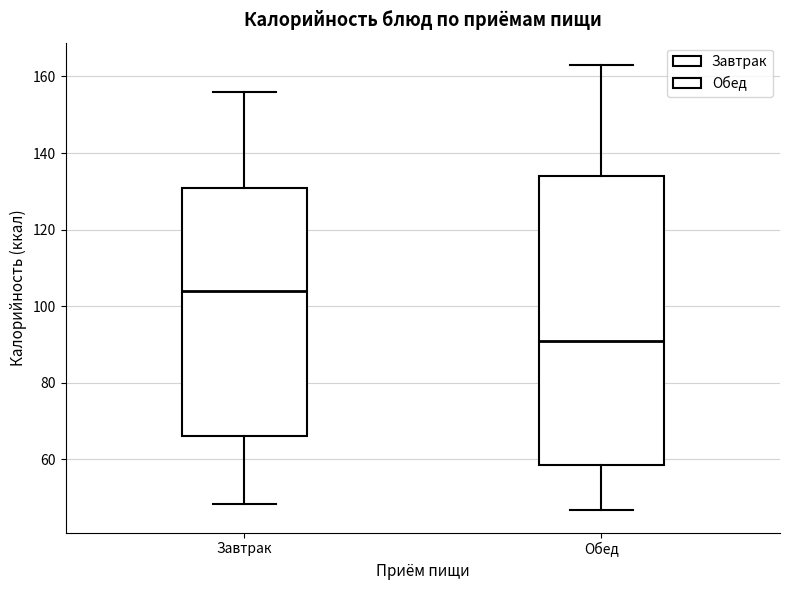

Reading left to right, read every box against the y-axis: the position of its median line, the range the box covers, and the ends of its whiskers. The values are not printed on the chart, so give them approximately, as read against the axis.

Завтрак: median 104, box 66 to 130, whiskers 48 to 156
Обед: median 92, box 58 to 134, whiskers 46 to 164